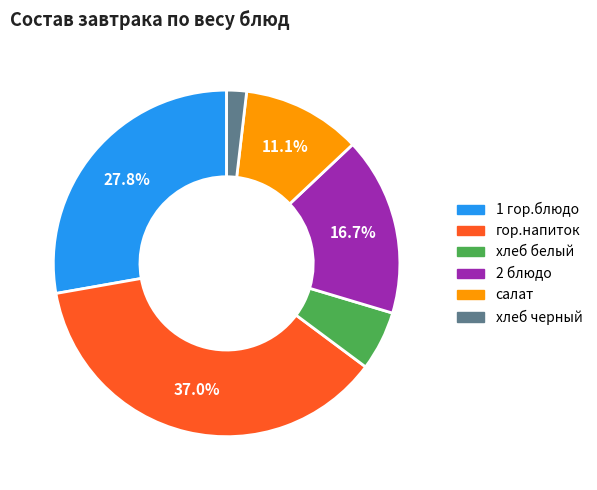

Do хлеб черный and 2 блюдо together represent more than half of the pie?

No